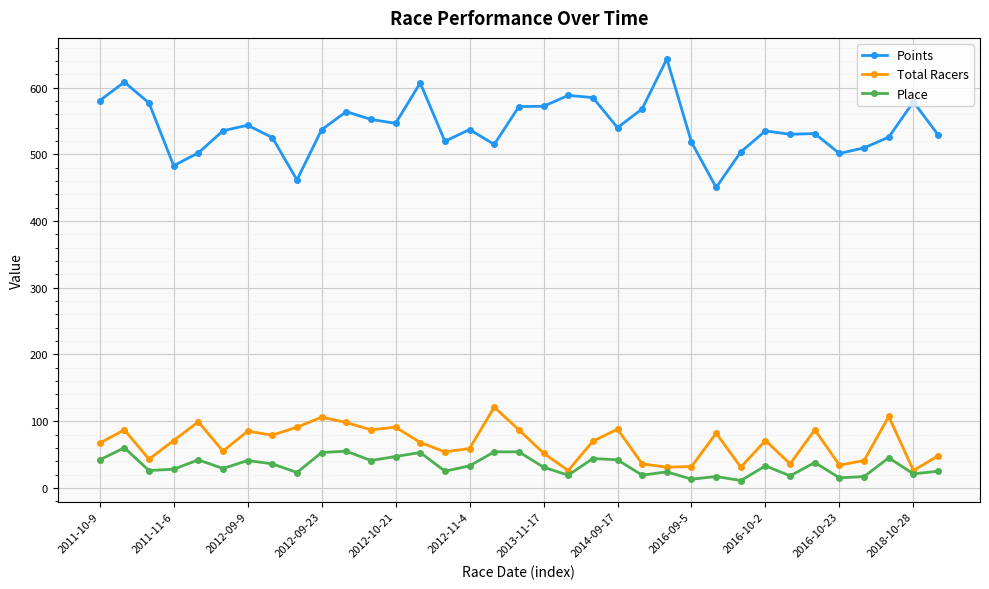

What is the lowest value of the Total Racers series?

26.0